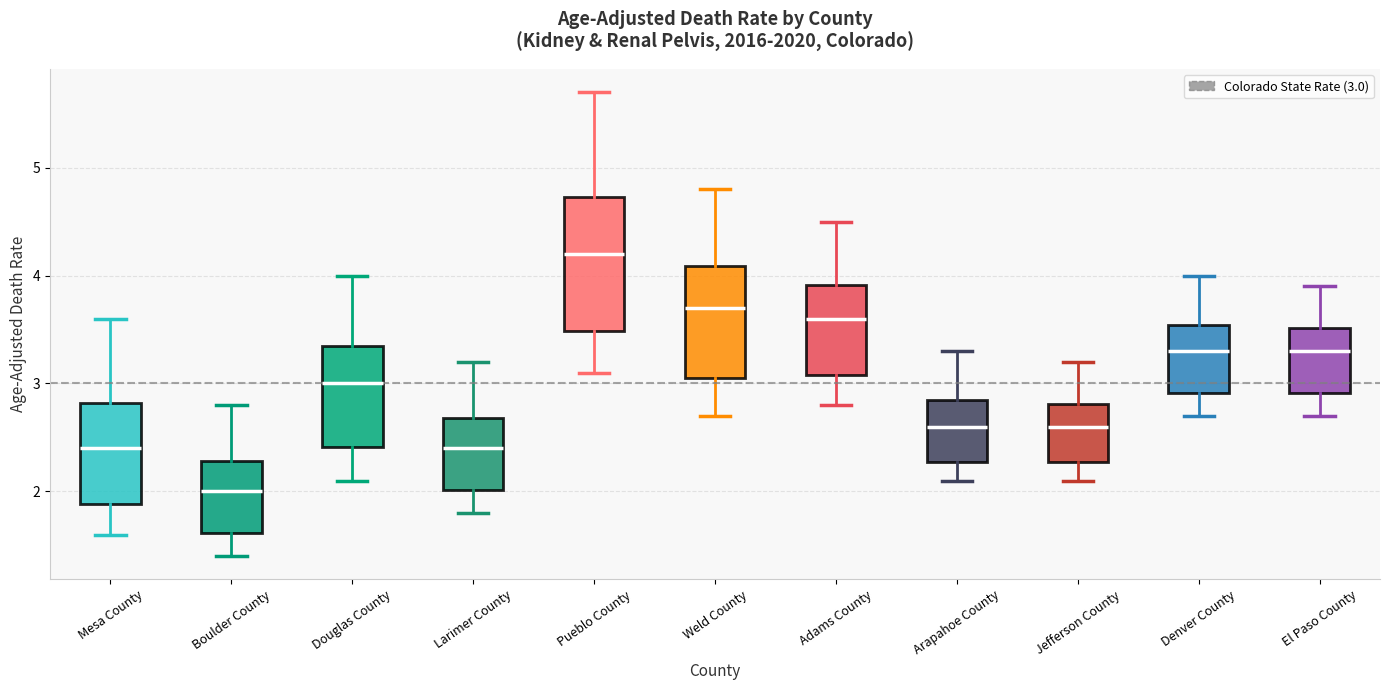

Reading left to right, read every box against the y-axis: the position of its median line, the range the box covers, and the ends of its whiskers. The values are not printed on the chart, so give them approximately, as read against the axis.

Mesa County: median 2.4, box 1.9 to 2.8, whiskers 1.6 to 3.6
Boulder County: median 2.0, box 1.6 to 2.3, whiskers 1.4 to 2.8
Douglas County: median 3.0, box 2.4 to 3.4, whiskers 2.1 to 4.0
Larimer County: median 2.4, box 2.0 to 2.7, whiskers 1.8 to 3.2
Pueblo County: median 4.2, box 3.5 to 4.7, whiskers 3.1 to 5.7
Weld County: median 3.7, box 3.1 to 4.1, whiskers 2.7 to 4.8
Adams County: median 3.6, box 3.1 to 3.9, whiskers 2.8 to 4.5
Arapahoe County: median 2.6, box 2.3 to 2.8, whiskers 2.1 to 3.3
Jefferson County: median 2.6, box 2.3 to 2.8, whiskers 2.1 to 3.2
Denver County: median 3.3, box 2.9 to 3.5, whiskers 2.7 to 4.0
El Paso County: median 3.3, box 2.9 to 3.5, whiskers 2.7 to 3.9